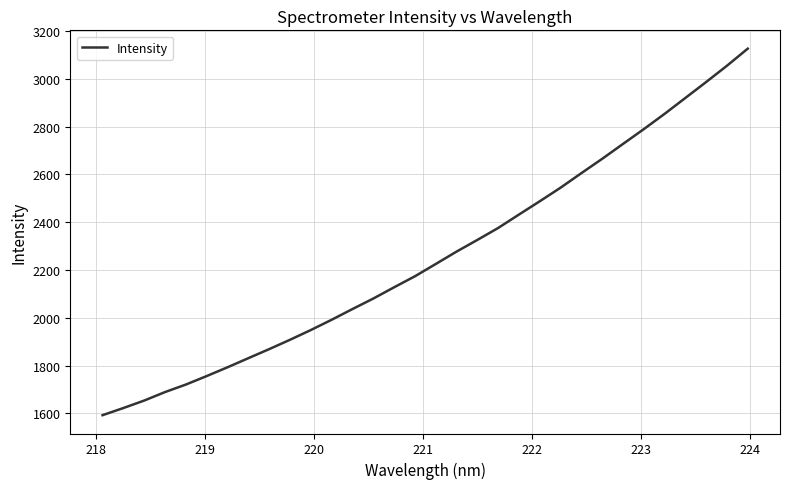

What is the difference between the maximum and minimum values?

1533.9